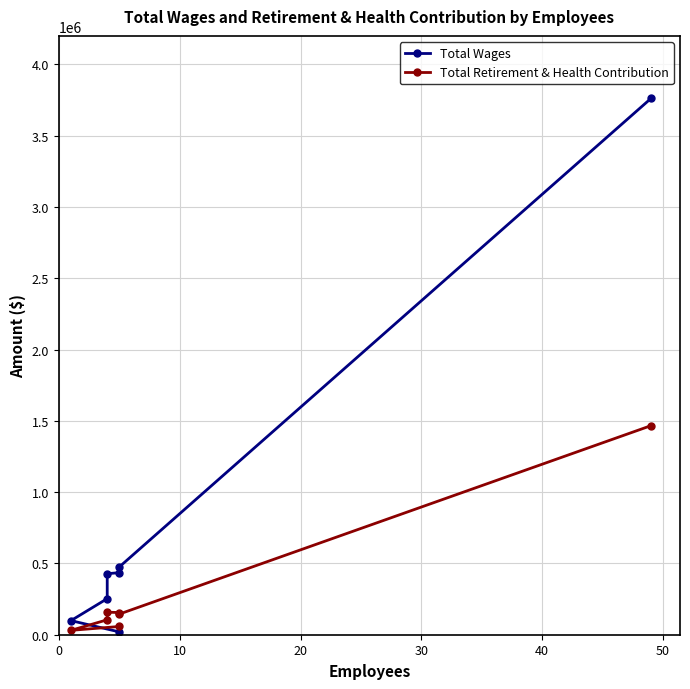

Does the chart have visible grid lines?

Yes